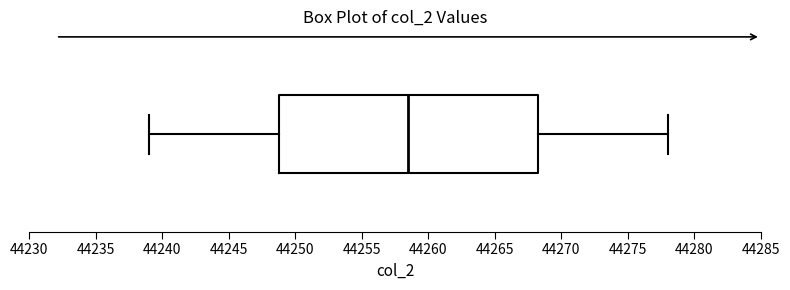

Read this box plot against the x-axis: the position of the median line, the range covered by the box, and the ends of both whiskers. The values are not printed on the chart, so give them approximately, as read against the axis.

median 44258.5, box 44249.0 to 44268.5, whiskers 44239.0 to 44278.0